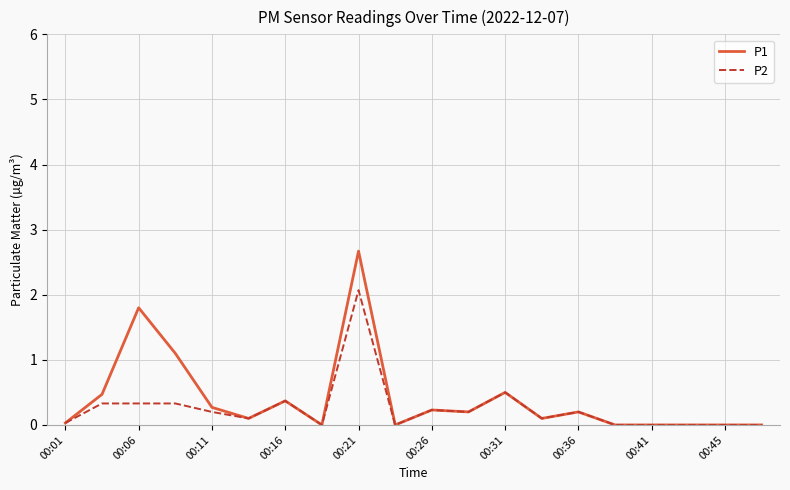

Which series has the widest spread of values?

P1